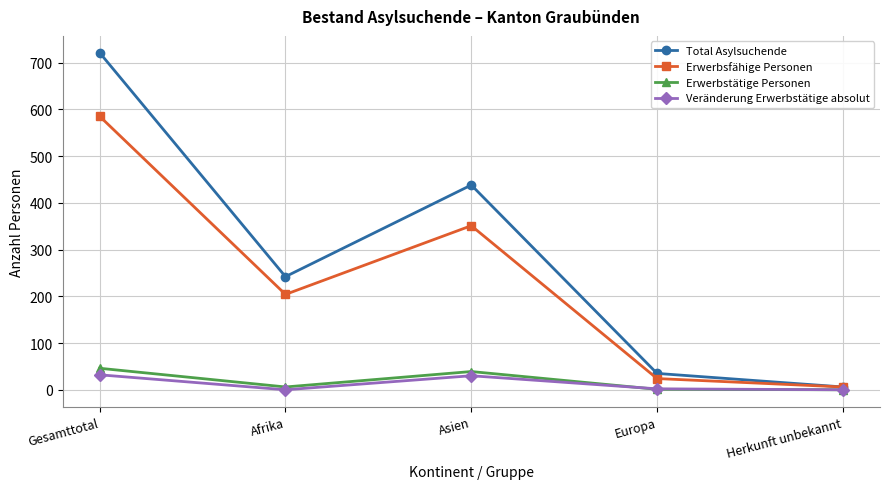

At which category does the chart reach its peak across all series?

Gesamttotal